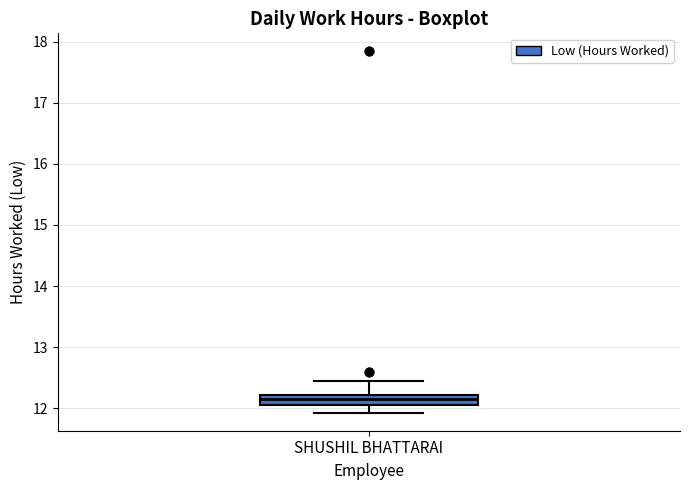

Transcribe this box plot: give where the median line is, the range the box spans, and where the two whiskers end, as read against the y-axis. The values are not printed on the chart, so give them approximately, as read against the axis.

median 12.2 (inside the box), box 12.1 to 12.2, whiskers 11.9 to 12.4